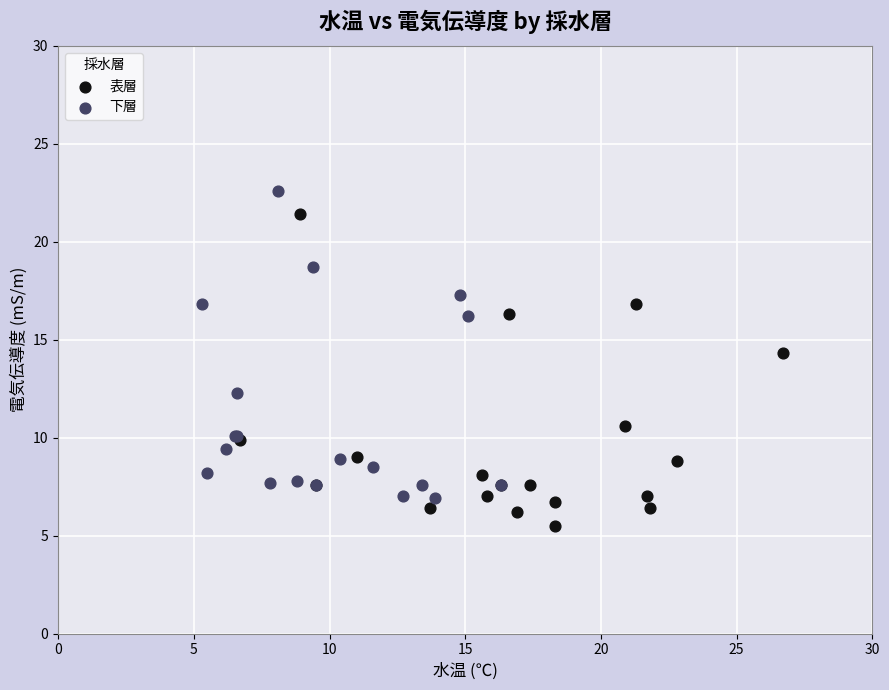

What are all the series names shown in the legend?

表層, 下層